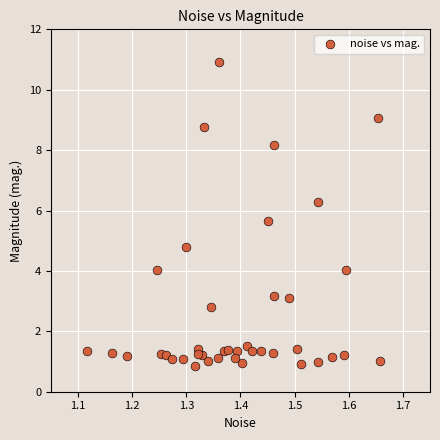

What Y value in the scatter plot is closest to 5?

4.8